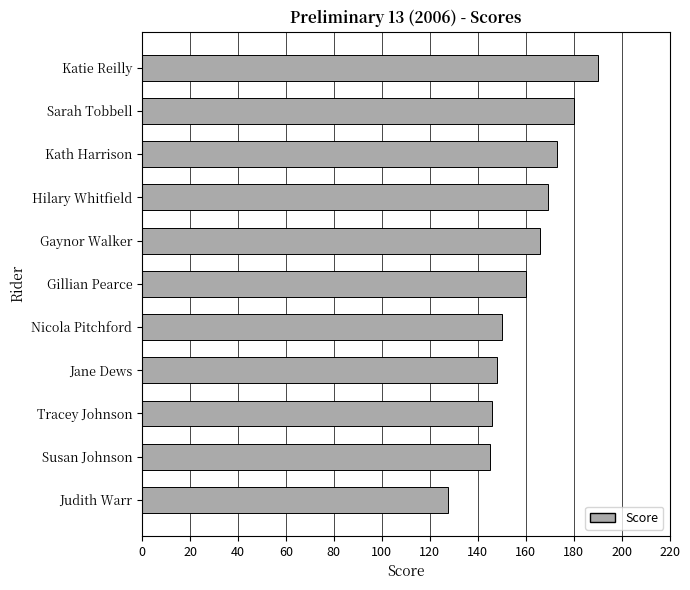

Reading bottom to top, extract all data points from this chart.

Judith Warr=127.5	Susan Johnson=145.0	Tracey Johnson=146.0	Jane Dews=148.0	Nicola Pitchford=150.0	Gillian Pearce=160.0	Gaynor Walker=166.0	Hilary Whitfield=169.5	Kath Harrison=173.0	Sarah Tobbell=180.0	Katie Reilly=190.0